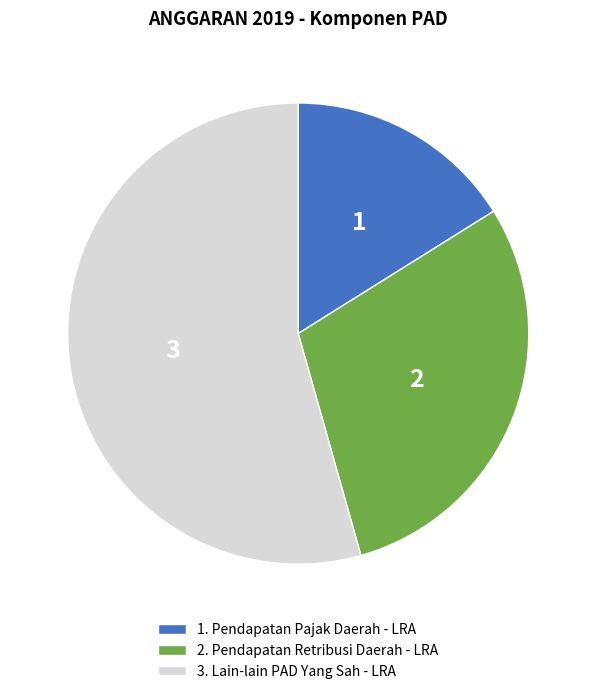

Which has a higher value, 3. Lain-lain PAD Yang Sah - LRA or 1. Pendapatan Pajak Daerah - LRA?

3. Lain-lain PAD Yang Sah - LRA